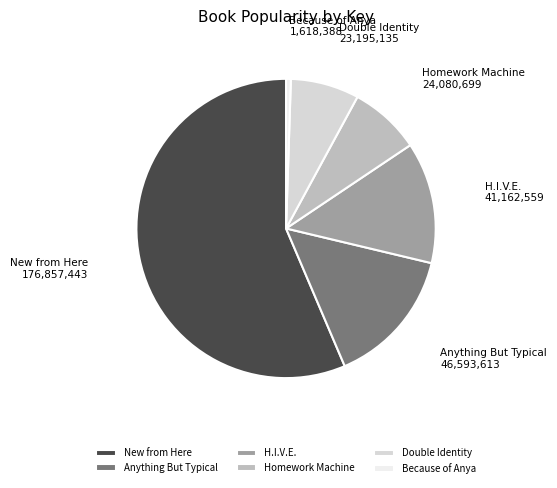

Approximately how many times larger is the value at Double Identity compared to H.I.V.E.?

0.6